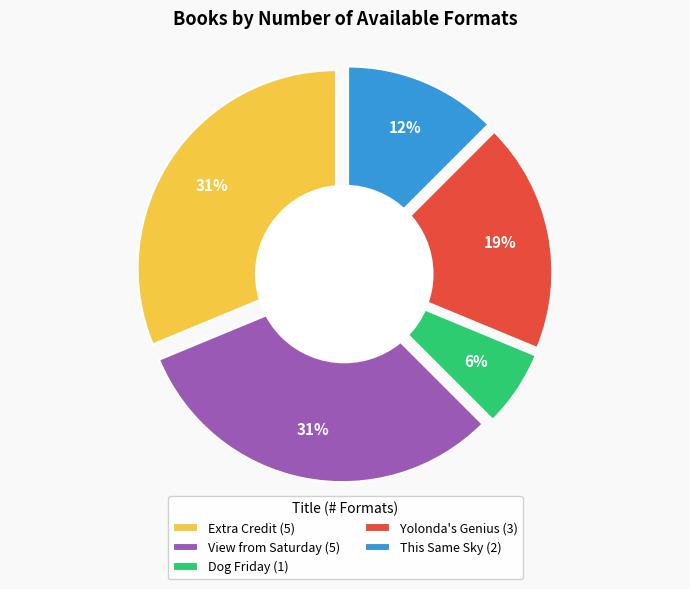

Is it true that Dog Friday is 6% of the pie?

True